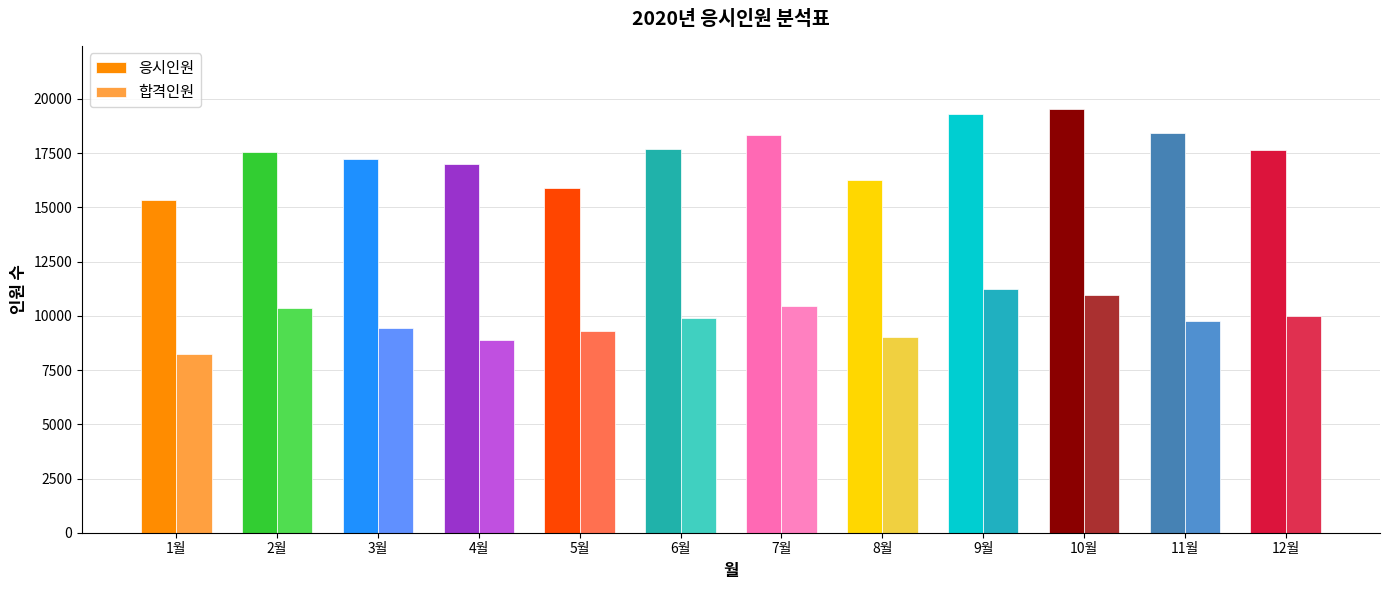

Does the chart contain any negative values?

No